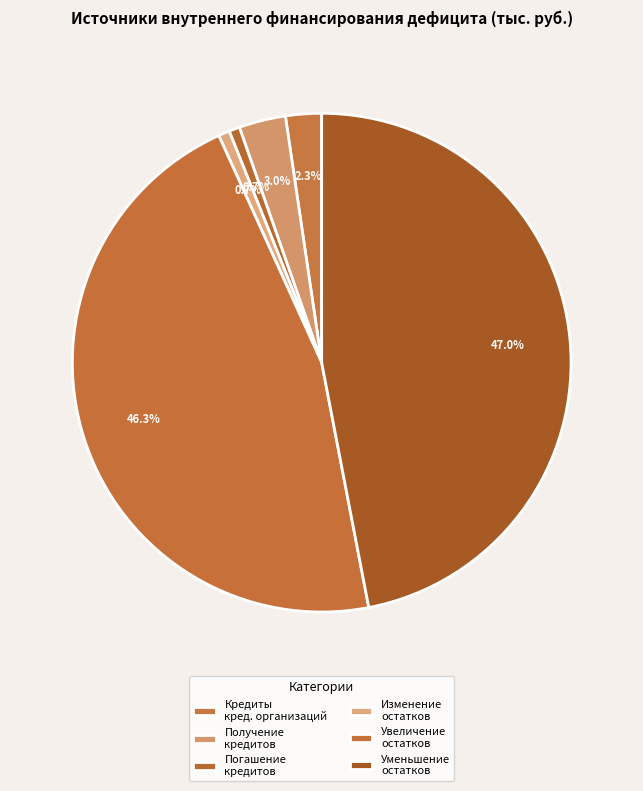

Is there any slice that represents more than half of the pie?

No